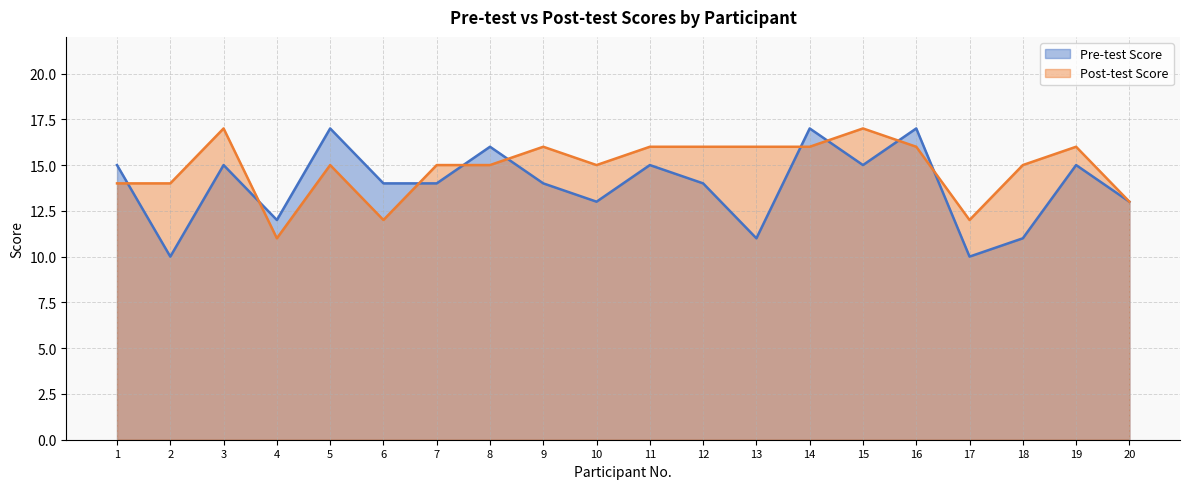

Which series ends up on top after the final intersection of Pre-test Score and Post-test Score?

Post-test Score